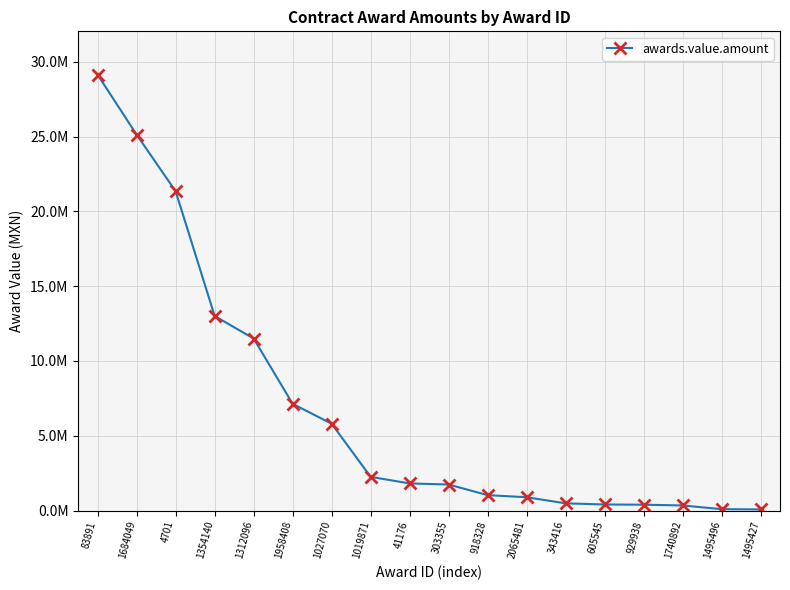

What is the greatest value displayed?

29129404.0